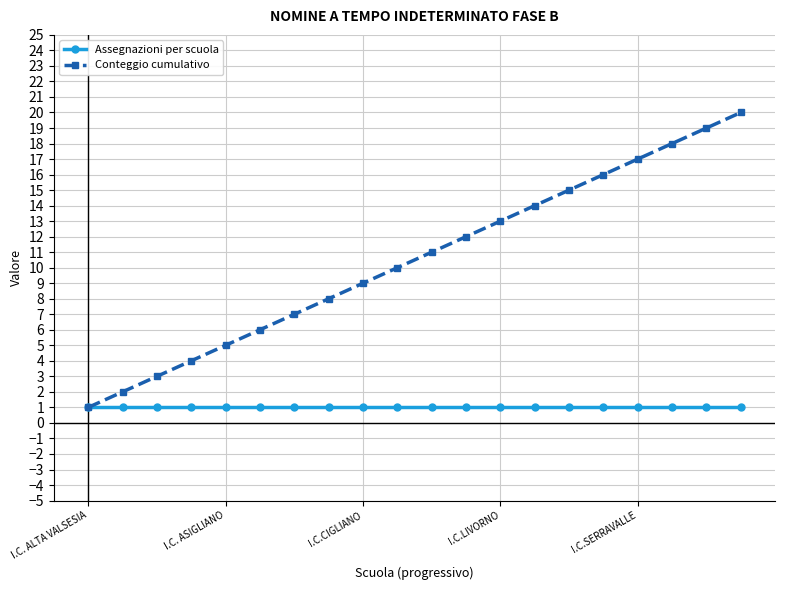

True or false: Conteggio cumulativo has more than 0 points higher than both neighbors.

False